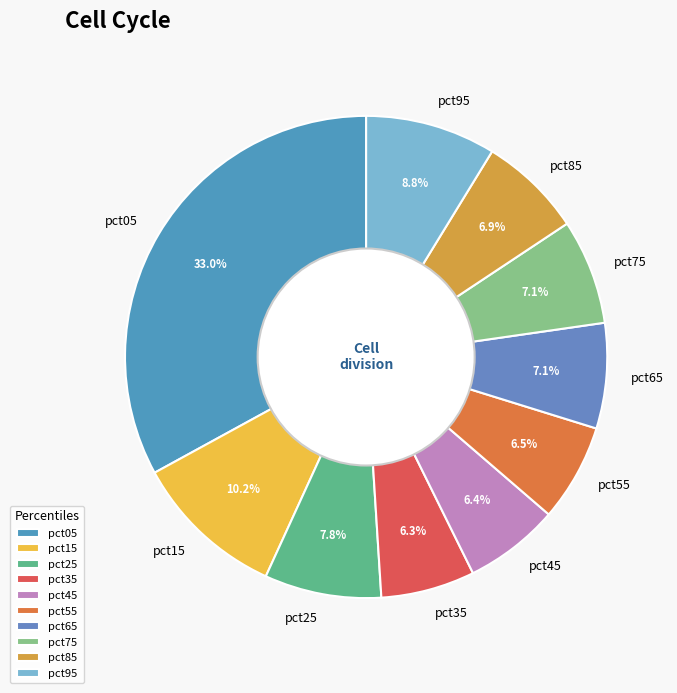

Do pct55 and pct15 together represent more than half of the pie?

No